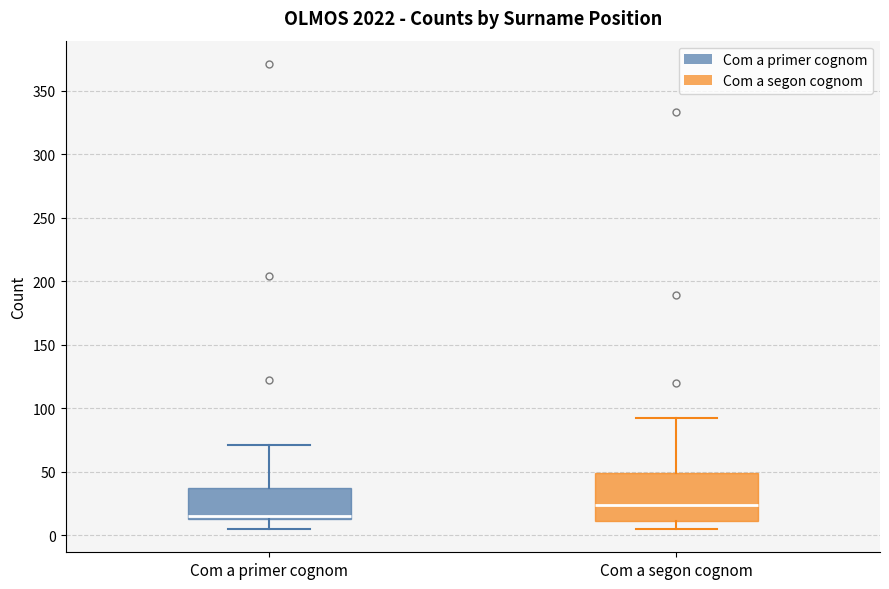

Reading left to right, read every box against the y-axis: the position of its median line, the range the box covers, and the ends of its whiskers. The values are not printed on the chart, so give them approximately, as read against the axis.

Com a primer cognom: median 15 (just above the box's lower edge), box 15 to 35, whiskers 5 to 70
Com a segon cognom: median 25, box 10 to 50, whiskers 5 to 90